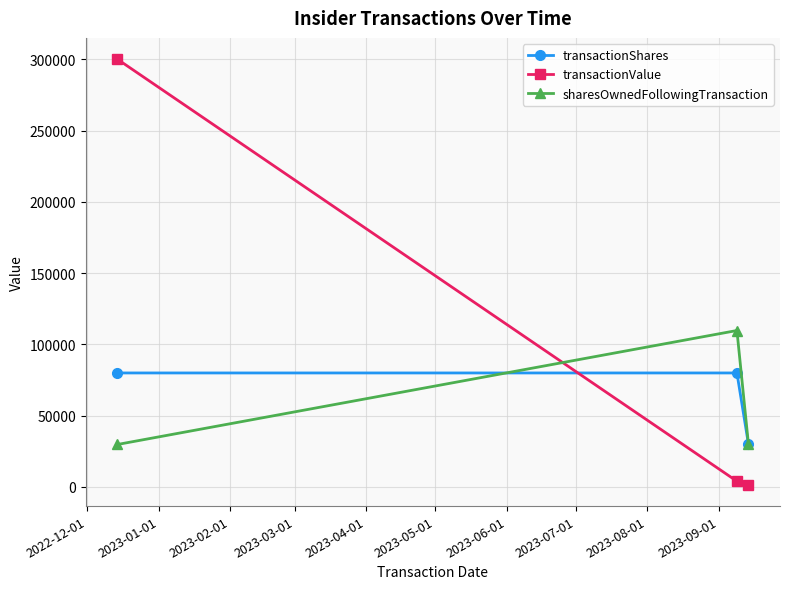

Which series has the widest spread of values?

transactionValue